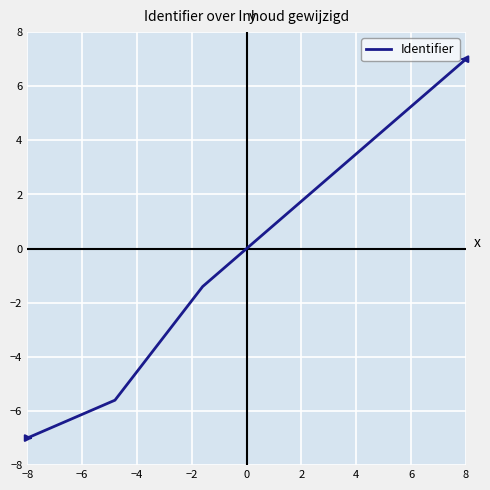

What is the smallest value displayed?

-7.0